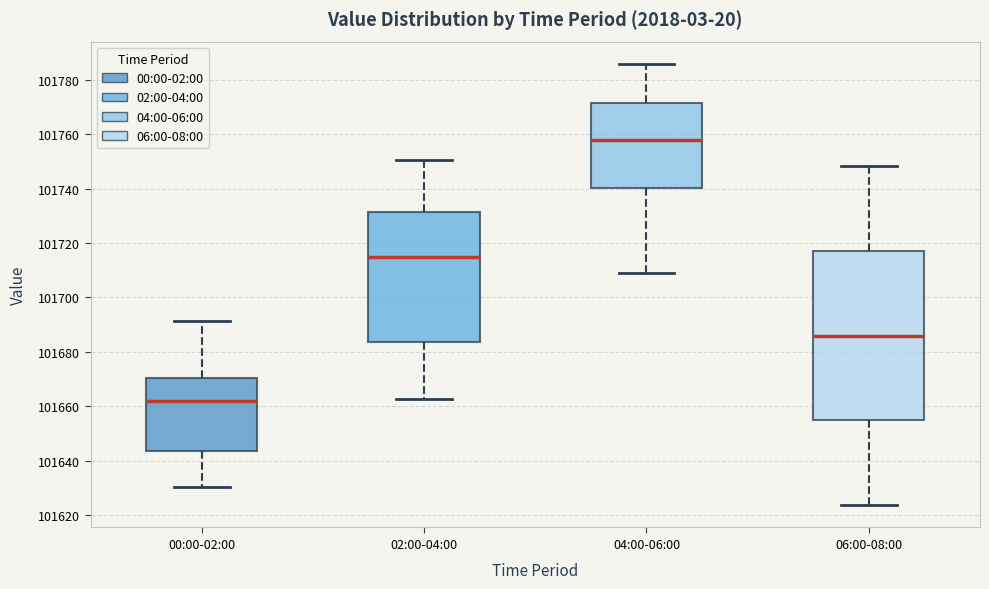

Where is the lower edge of the box for 02:00-04:00 on the y-axis? The values are not printed on the chart, so give them approximately, as read against the axis.

101684